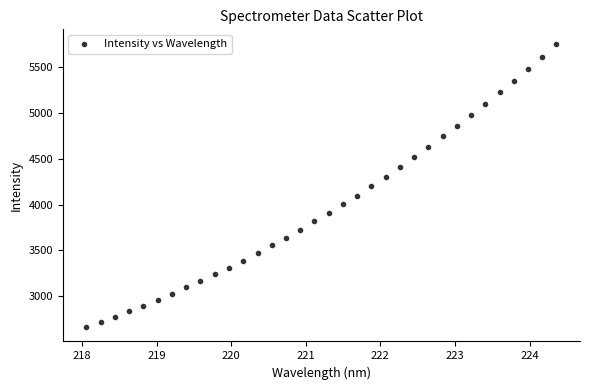

What is the range of X values (max minus min)?

6.3